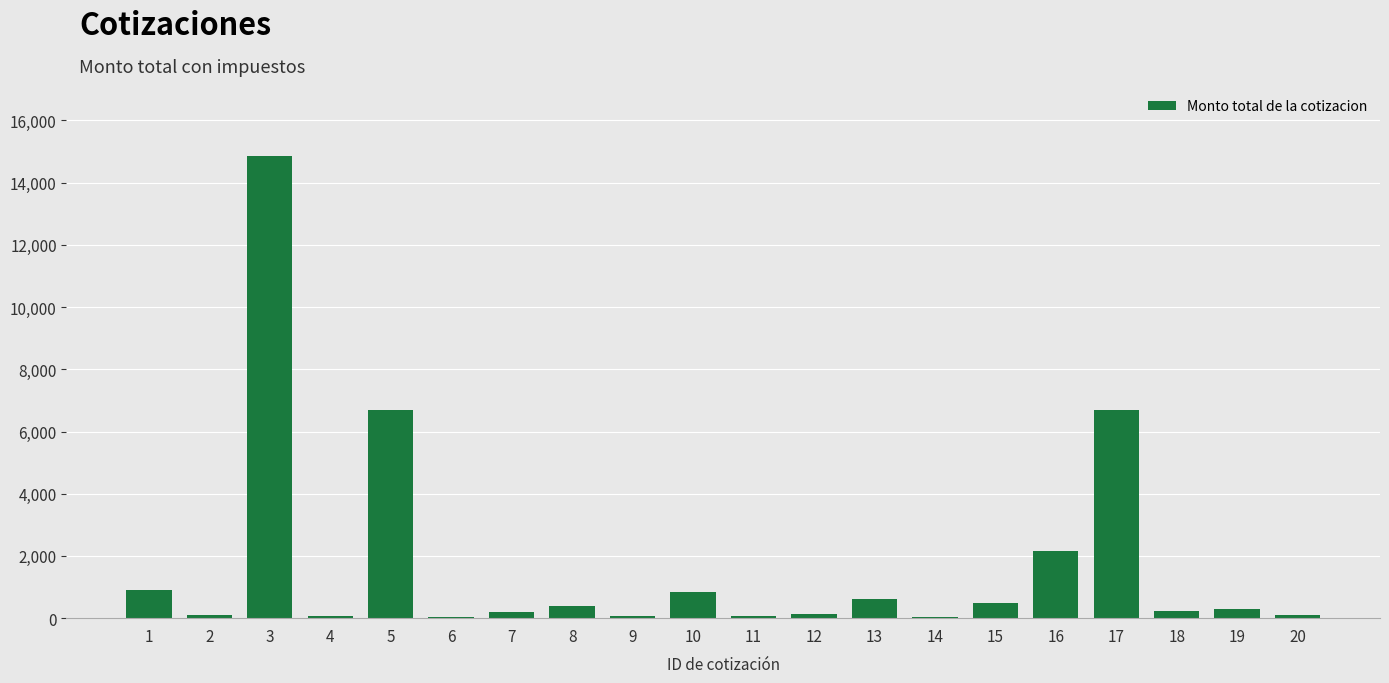

What is the maximum value shown in the chart?

14848.0